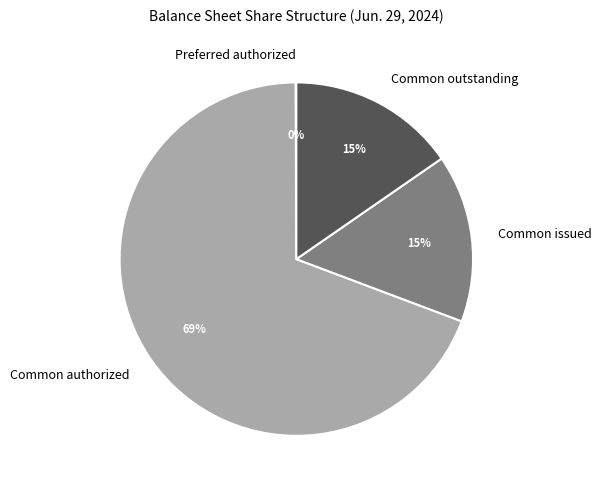

Combined, do Common outstanding and Common issued account for over 50%?

No